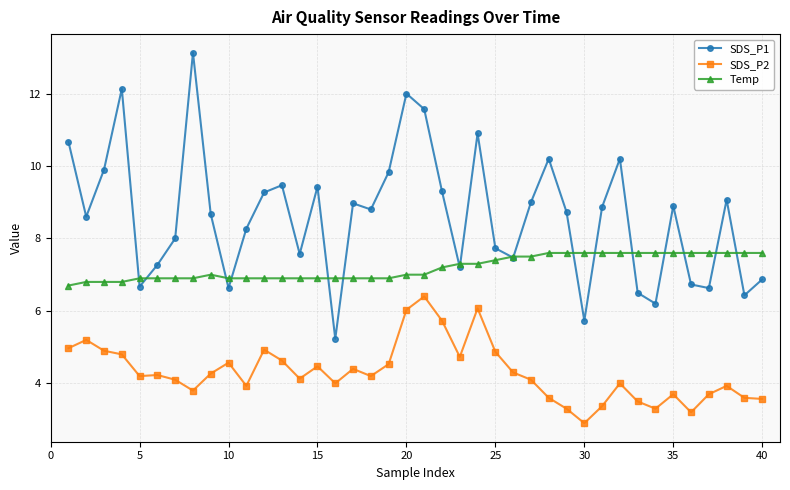

What are all the series names shown in the legend?

SDS_P1, SDS_P2, Temp